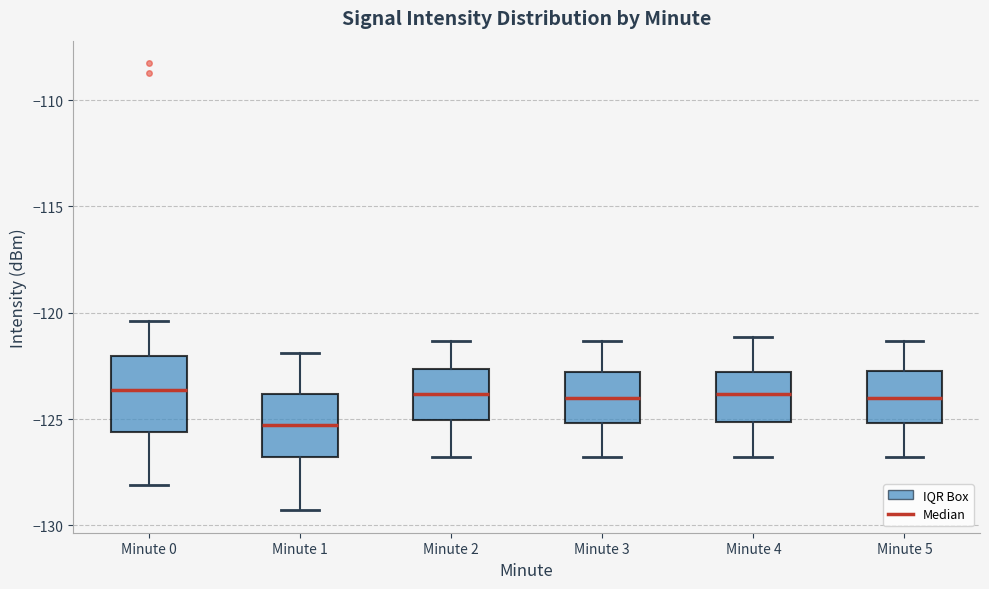

Comparing the boxes themselves (not the whiskers), which one is the tallest?

Minute 0